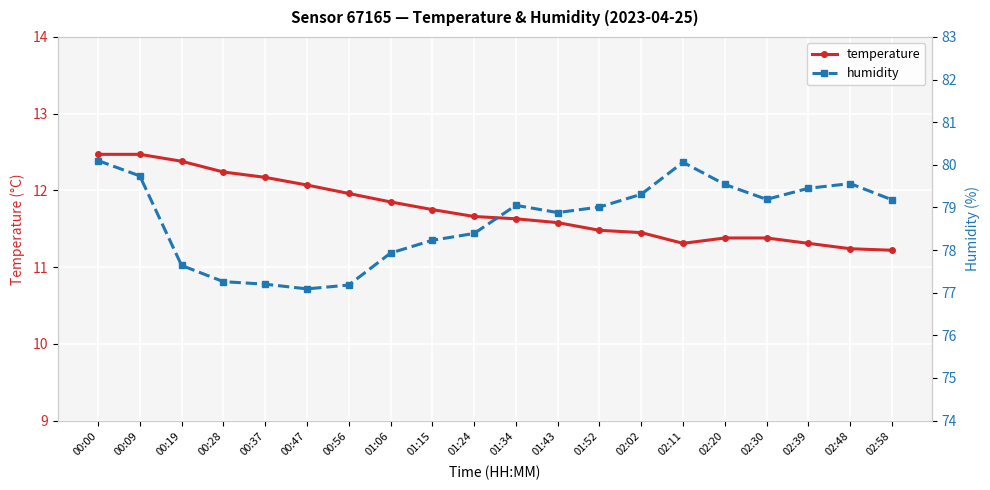

At which category does the chart reach its peak across all series?

00:00